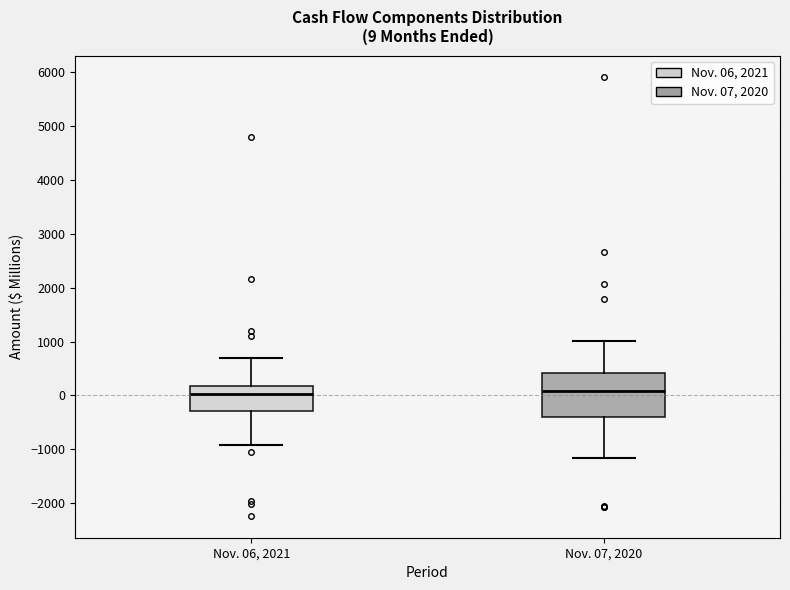

Comparing the boxes themselves (not the whiskers), which one is the tallest?

Nov. 07, 2020